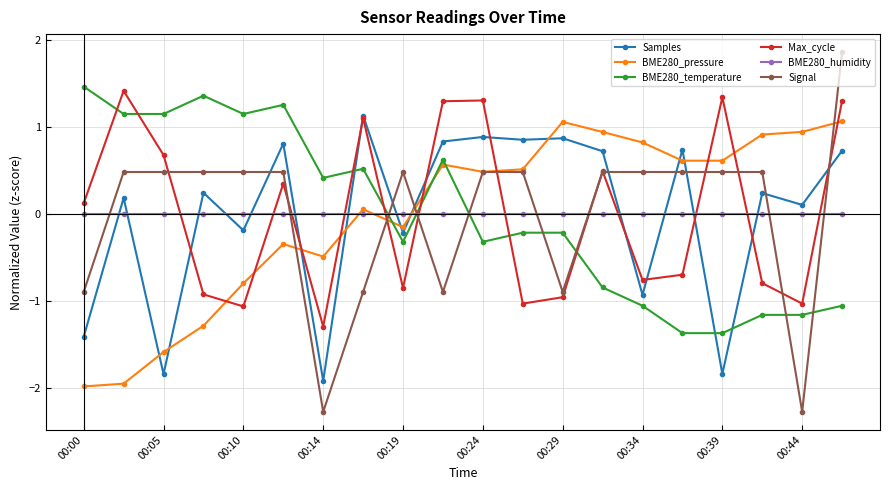

True or false: BME280_pressure has more than 1 points higher than both neighbors.

True